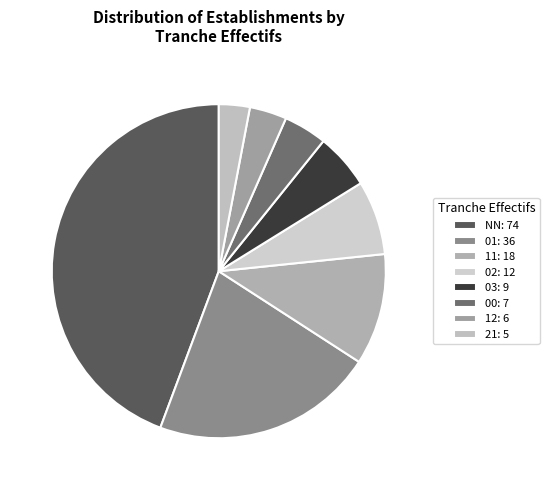

To the nearest percent, what is the difference between the 03 and 01 slice percentages?

16%